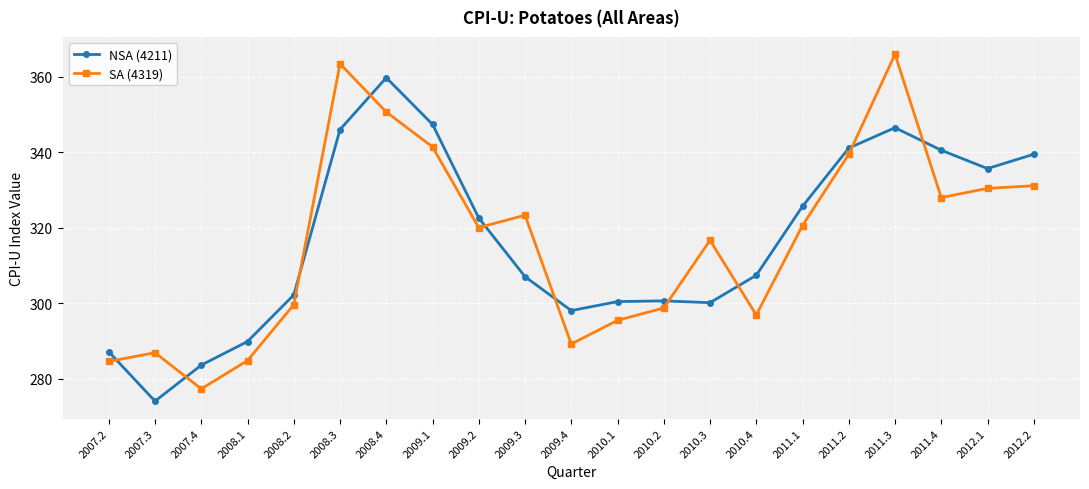

At which category is the sum across all series the highest?

2011.3